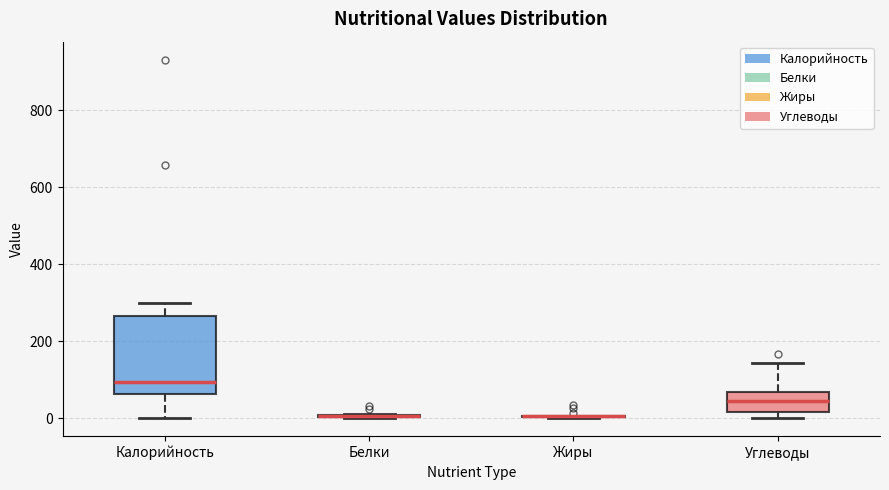

Which box is the tallest, from its lower edge to its upper edge?

Калорийность